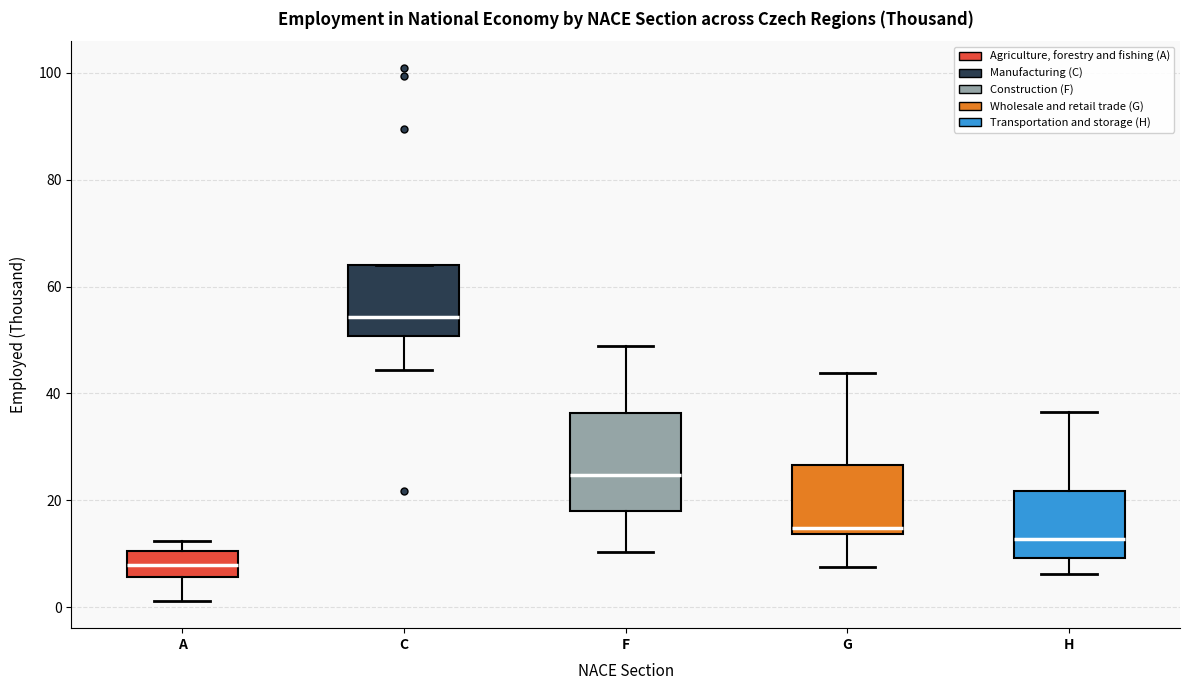

Reading left to right, read every box against the y-axis: the position of its median line, the range the box covers, and the ends of its whiskers. The values are not printed on the chart, so give them approximately, as read against the axis.

A: median 8, box 6 to 10, whiskers 2 to 12
C: median 54, box 50 to 64, whiskers 44 to 64
F: median 24, box 18 to 36, whiskers 10 to 48
G: median 14 (just above the box's lower edge), box 14 to 26, whiskers 8 to 44
H: median 12, box 10 to 22, whiskers 6 to 36